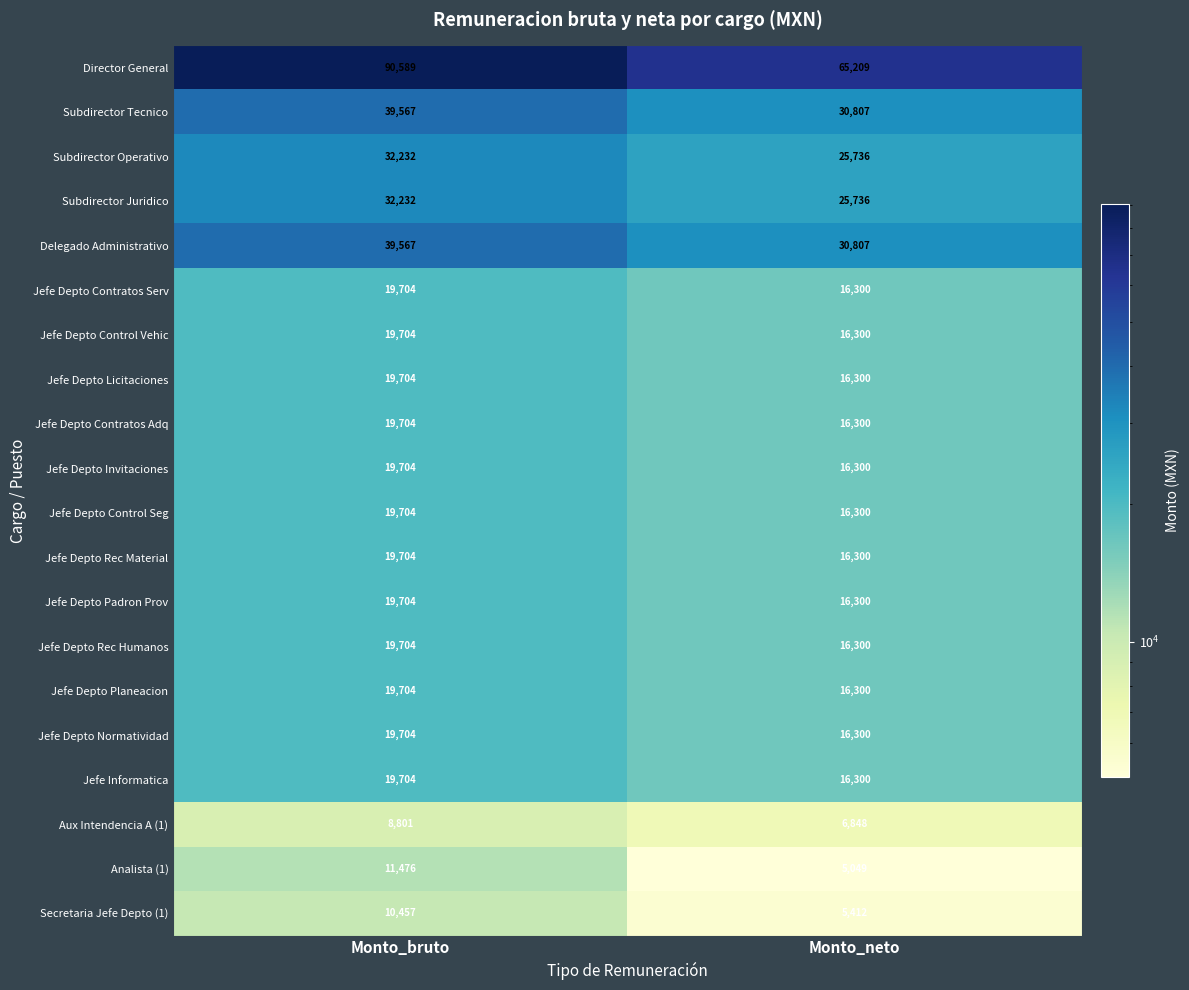

At which category is the sum across all series the highest?

Monto_bruto